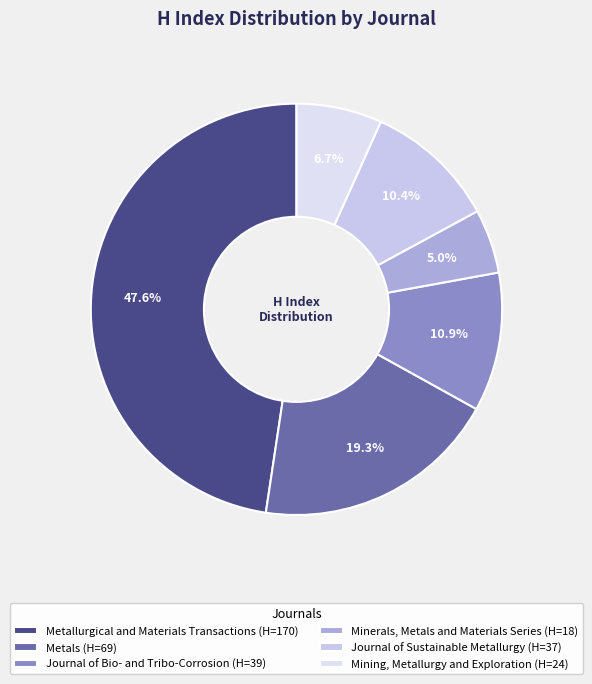

What is the largest slice in the pie chart?

Metallurgical and Materials Transactions